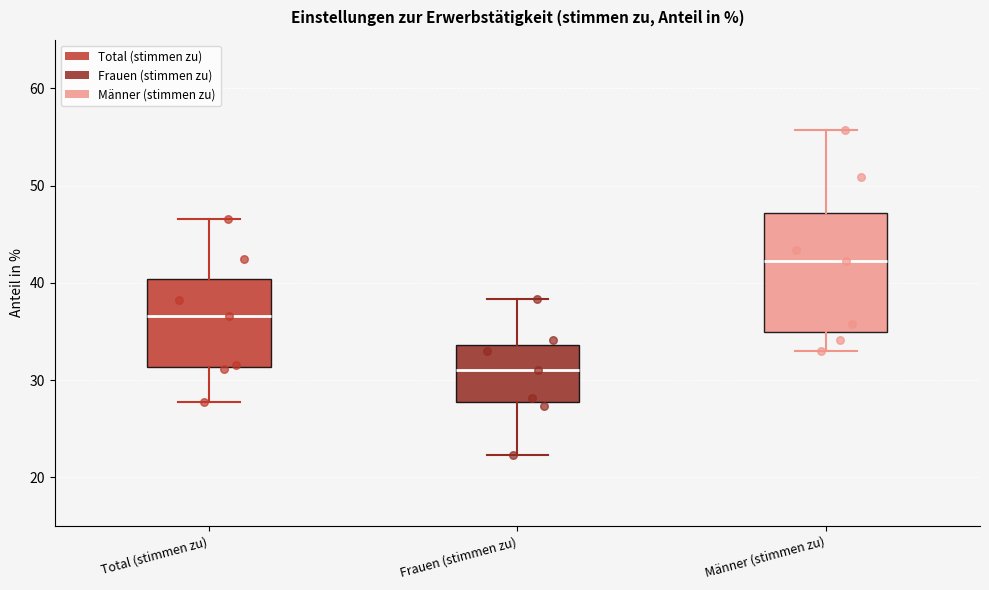

Reading left to right, read every box against the y-axis: the position of its median line, the range the box covers, and the ends of its whiskers. The values are not printed on the chart, so give them approximately, as read against the axis.

Total (stimmen zu): median 37, box 31 to 40, whiskers 28 to 47
Frauen (stimmen zu): median 31, box 28 to 34, whiskers 22 to 38
Männer (stimmen zu): median 42, box 35 to 47, whiskers 33 to 56